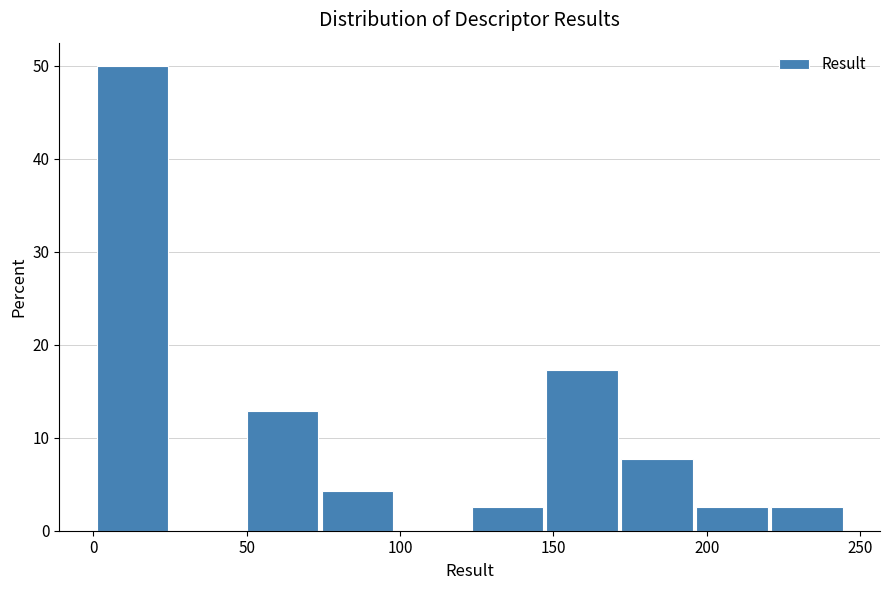

How tall is the bar that spans 125 to 150 on the x-axis? Neither the bar edges nor the heights are printed on the chart, so give them approximately, as read against the axes.

3